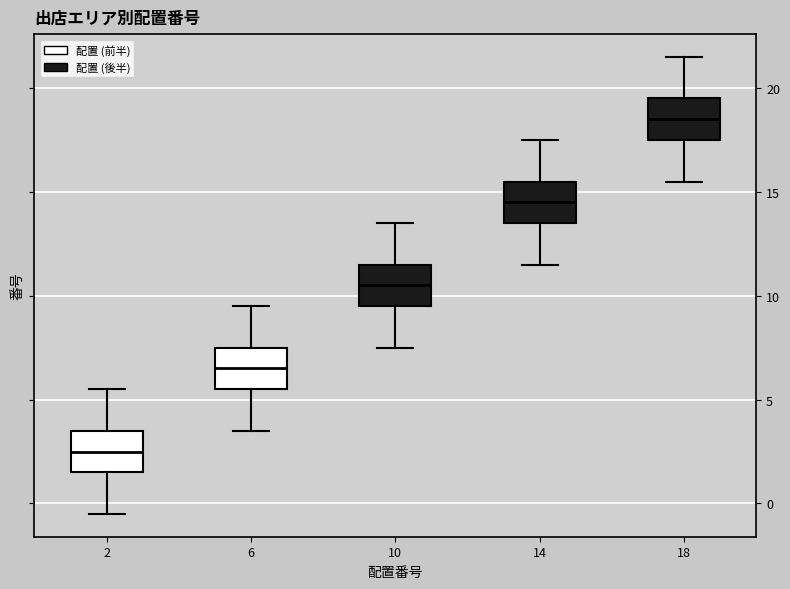

Reading left to right, transcribe this box plot: for each box, give where its median line is, the range the box spans, and where its two whiskers end, as read against the y-axis. The values are not printed on the chart, so give them approximately, as read against the axis.

2: median 2.5, box 1.5 to 3.5, whiskers -0.5 to 5.5
6: median 6.5, box 5.5 to 7.5, whiskers 3.5 to 9.5
10: median 10.5, box 9.5 to 11.5, whiskers 7.5 to 13.5
14: median 14.5, box 13.5 to 15.5, whiskers 11.5 to 17.5
18: median 18.5, box 17.5 to 19.5, whiskers 15.5 to 21.5